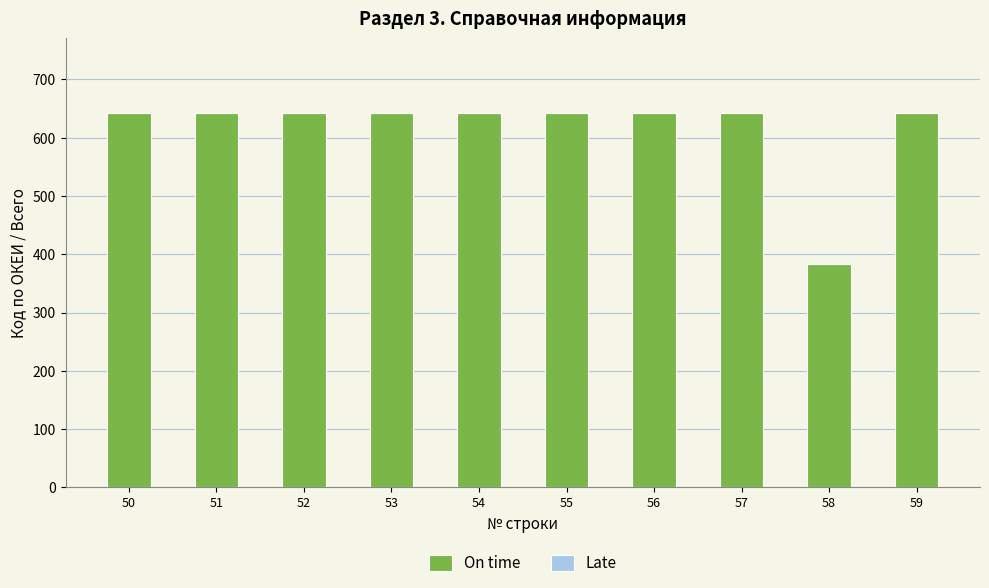

What is the sum of all values?

6162